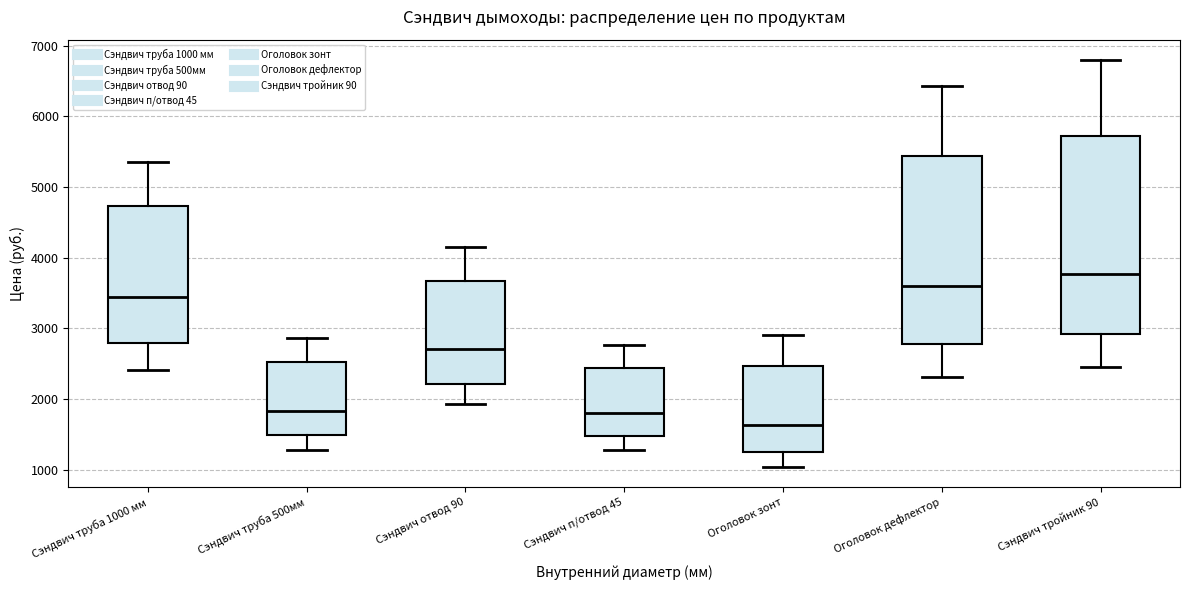

Reading left to right, read every box against the y-axis: the position of its median line, the range the box covers, and the ends of its whiskers. The values are not printed on the chart, so give them approximately, as read against the axis.

Сэндвич труба 1000 мм: median 3400, box 2800 to 4700, whiskers 2400 to 5400
Сэндвич труба 500мм: median 1800, box 1500 to 2500, whiskers 1300 to 2900
Сэндвич отвод 90: median 2700, box 2200 to 3700, whiskers 1900 to 4100
Сэндвич п/отвод 45: median 1800, box 1500 to 2400, whiskers 1300 to 2800
Оголовок зонт: median 1600, box 1300 to 2500, whiskers 1000 to 2900
Оголовок дефлектор: median 3600, box 2800 to 5400, whiskers 2300 to 6400
Сэндвич тройник 90: median 3800, box 2900 to 5700, whiskers 2500 to 6800